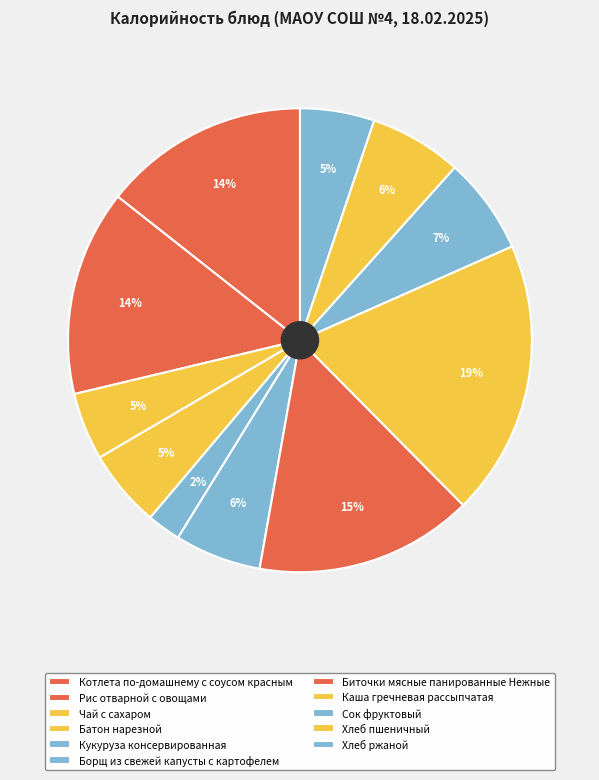

Count the number of slices in the pie.

11